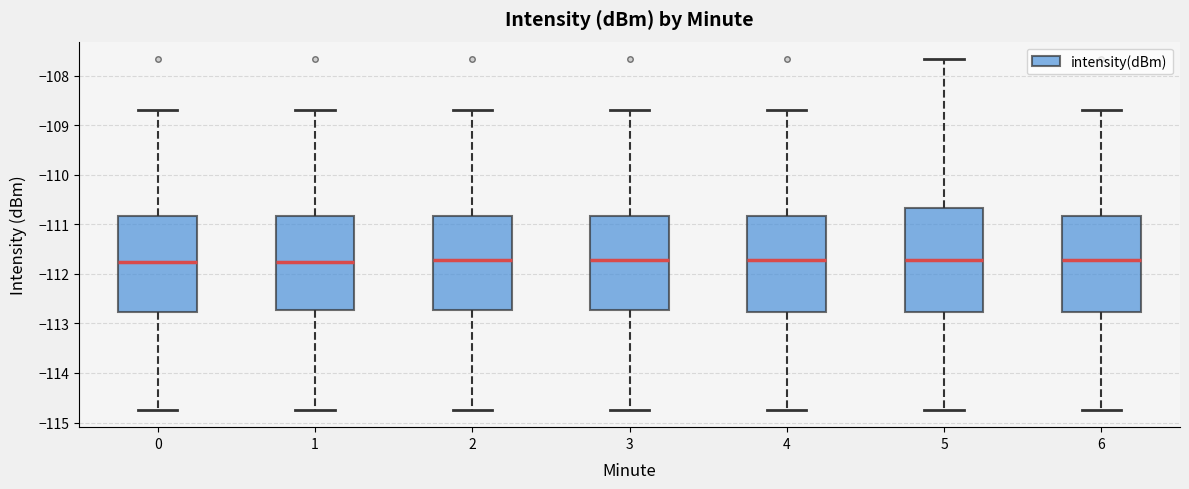

Comparing the boxes themselves (not the whiskers), which one is the tallest?

5